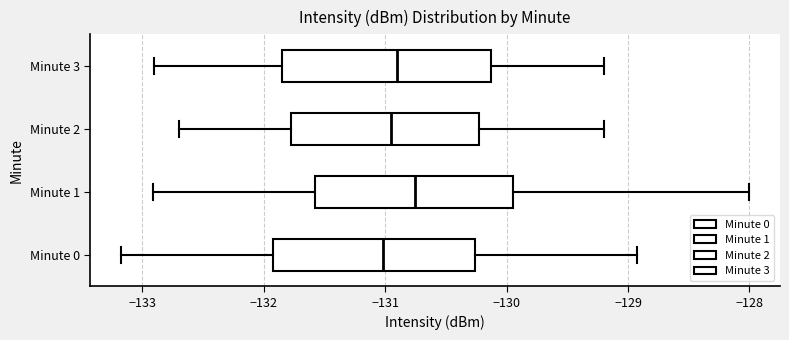

Reading bottom to top, read every box against the x-axis: the position of its median line, the range the box covers, and the ends of its whiskers. The values are not printed on the chart, so give them approximately, as read against the axis.

Minute 0: median -131.0, box -131.9 to -130.3, whiskers -133.2 to -128.9
Minute 1: median -130.7, box -131.6 to -129.9, whiskers -132.9 to -128.0
Minute 2: median -130.9, box -131.8 to -130.2, whiskers -132.7 to -129.2
Minute 3: median -130.9, box -131.8 to -130.1, whiskers -132.9 to -129.2